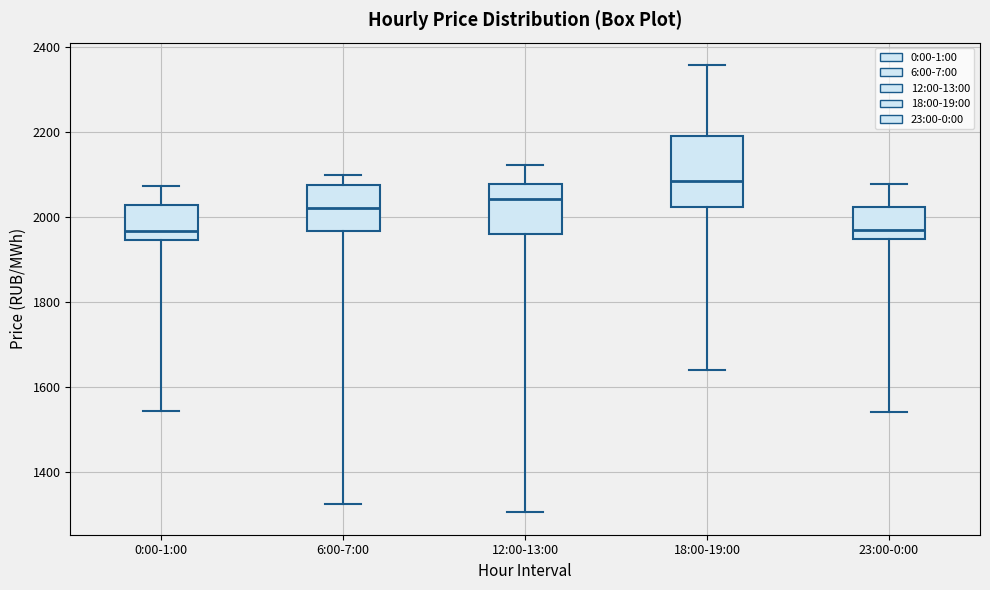

Which box is the tallest, from its lower edge to its upper edge?

18:00-19:00